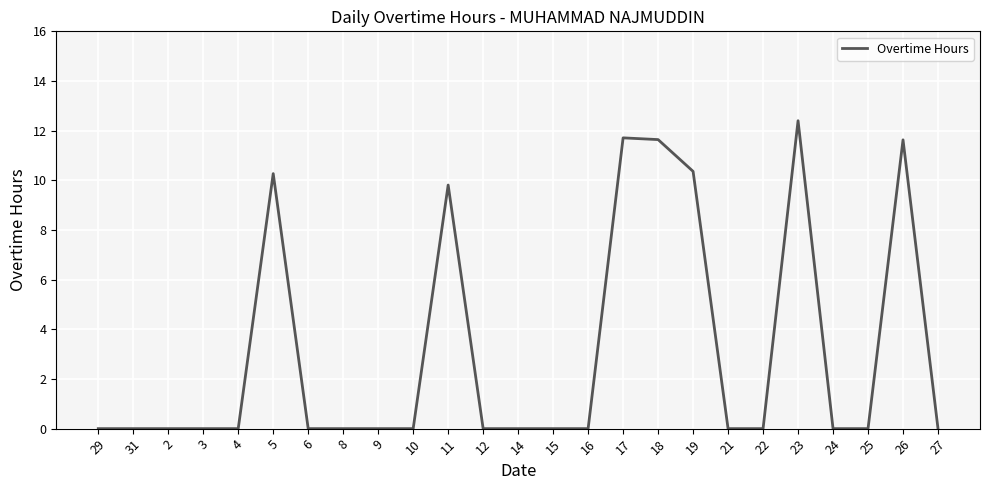

Which label corresponds to the largest value in the chart?

23